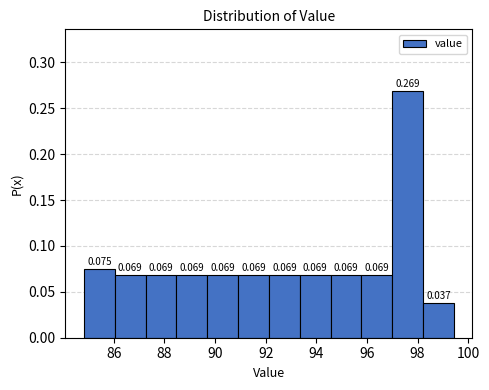

Reading left to right, list every bar in this chart as the range it spans on the x-axis followed by its height. The bar edges are not printed on the chart, so give them approximately, as read against the axis.

84.8 to 86.0: 0.075
86.0 to 87.2: 0.069
87.2 to 88.4: 0.069
88.4 to 89.6: 0.069
89.6 to 91.0: 0.069
91.0 to 92.2: 0.069
92.2 to 93.4: 0.069
93.4 to 94.6: 0.069
94.6 to 95.8: 0.069
95.8 to 97.0: 0.069
97.0 to 98.2: 0.269
98.2 to 99.4: 0.037